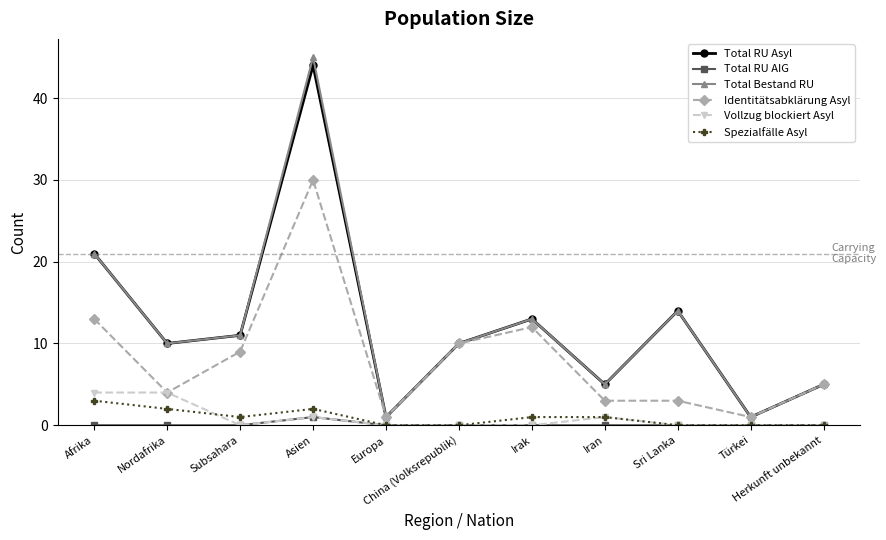

At which category does Identitätsabklärung Asyl reach its first local peak?

Asien